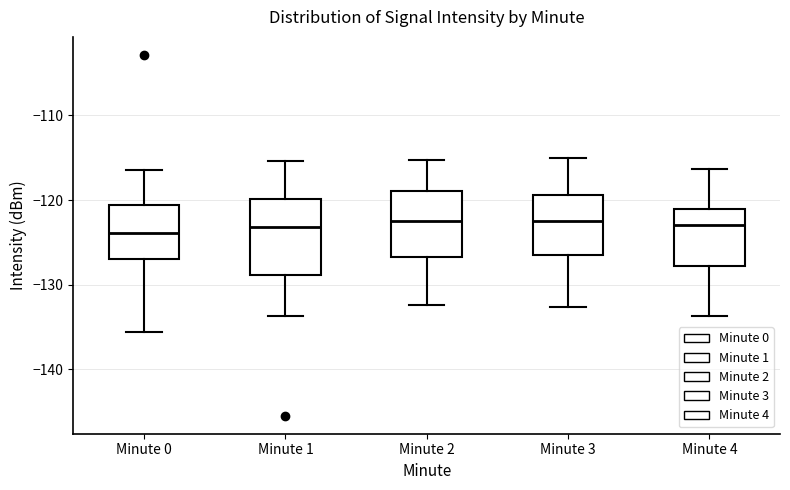

Where is the lower edge of the box for Minute 0 on the y-axis? The values are not printed on the chart, so give them approximately, as read against the axis.

-127